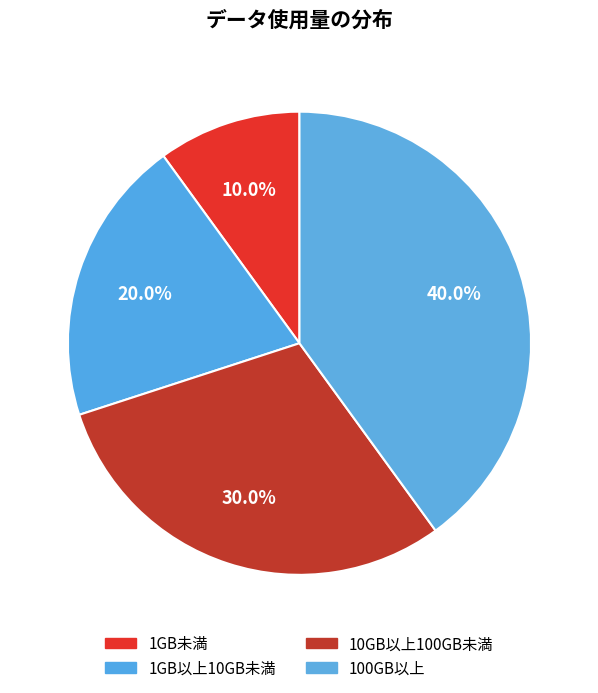

Count the number of slices in the pie.

4